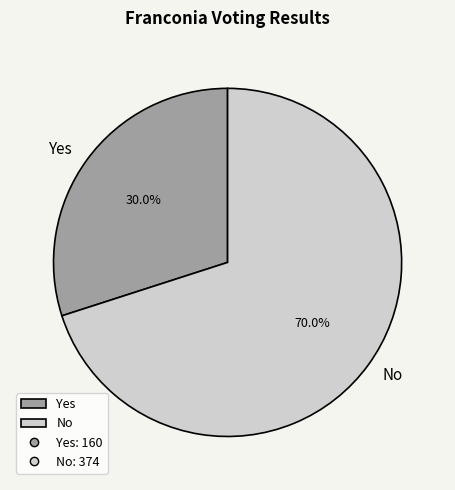

Rank the categories by value from highest to lowest.

No, Yes